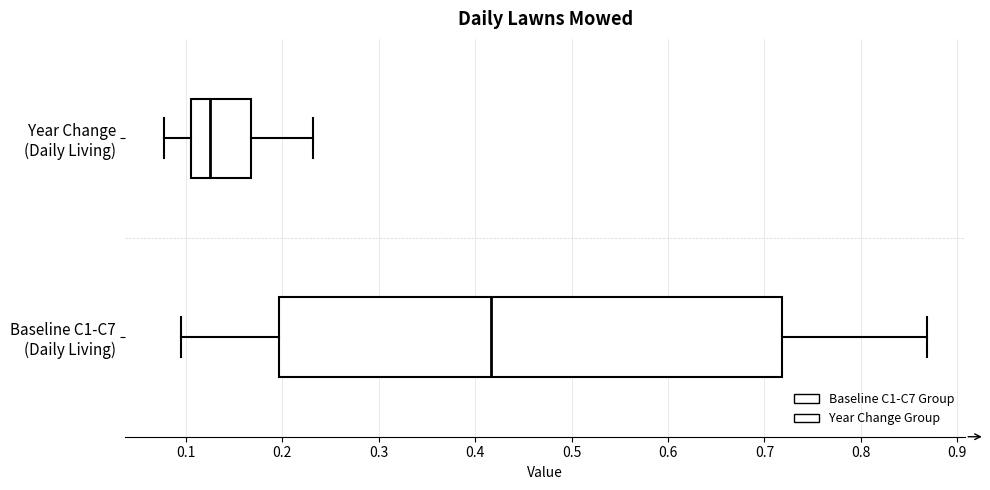

Which box is the widest, from its left edge to its right edge?

Baseline C1-C7 (Daily Living)